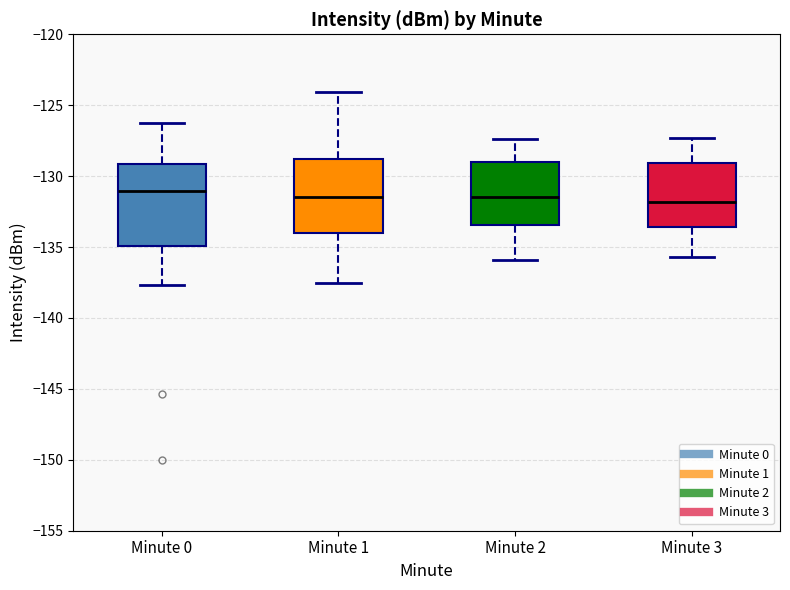

Reading left to right, transcribe this box plot: for each box, give where its median line is, the range the box spans, and where its two whiskers end, as read against the y-axis. The values are not printed on the chart, so give them approximately, as read against the axis.

Minute 0: median -131.0, box -135.0 to -129.0, whiskers -137.5 to -126.5
Minute 1: median -131.5, box -134.0 to -129.0, whiskers -137.5 to -124.0
Minute 2: median -131.5, box -133.5 to -129.0, whiskers -136.0 to -127.5
Minute 3: median -132.0, box -133.5 to -129.0, whiskers -135.5 to -127.5